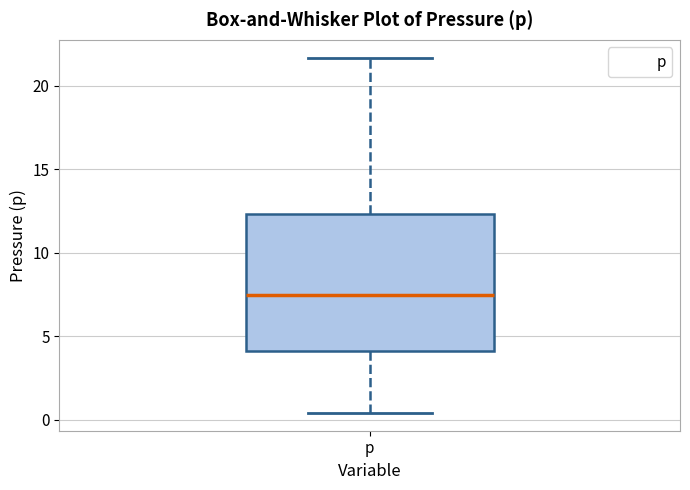

Where does the upper whisker of the box for p end on the y-axis? The values are not printed on the chart, so give them approximately, as read against the axis.

21.5